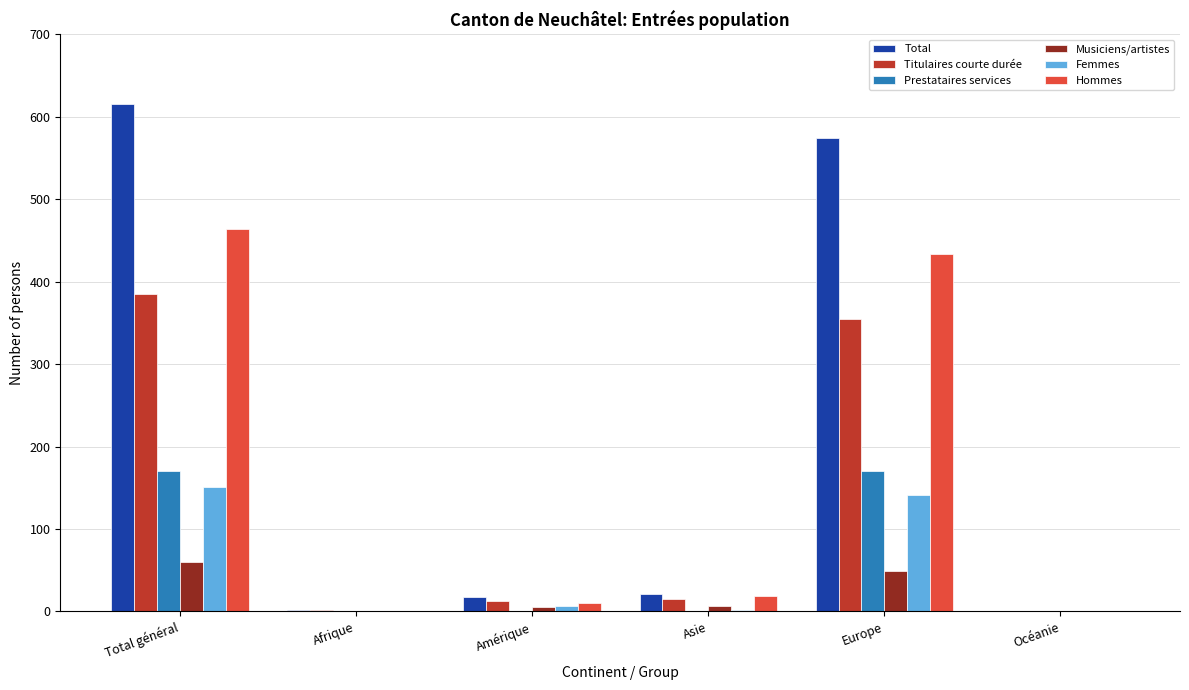

Which label corresponds to the largest value in the chart?

Total général